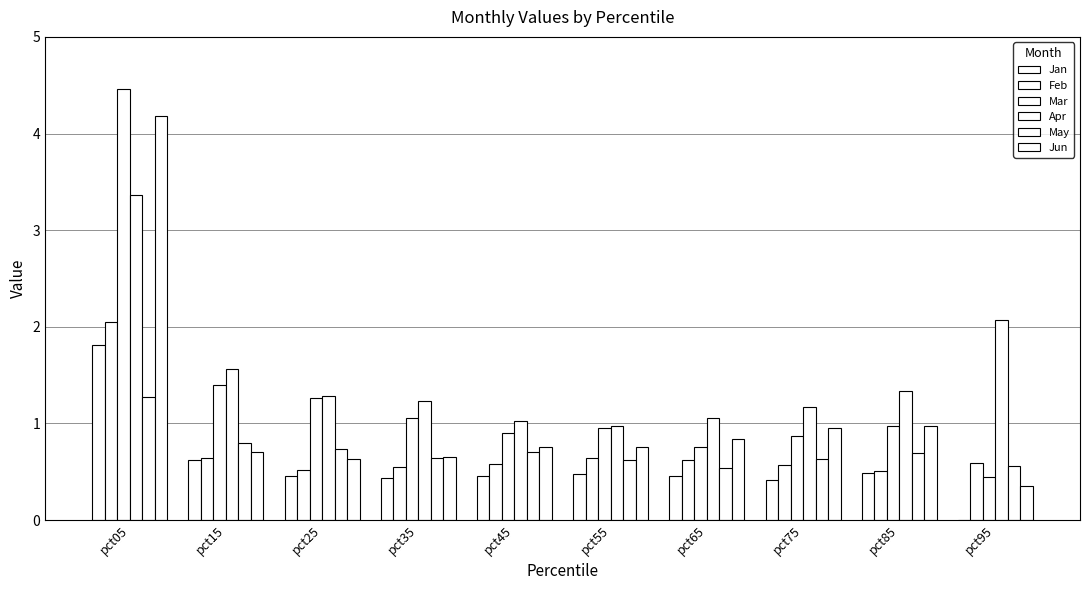

Are the bars grouped side by side (vs. stacked)?

Yes